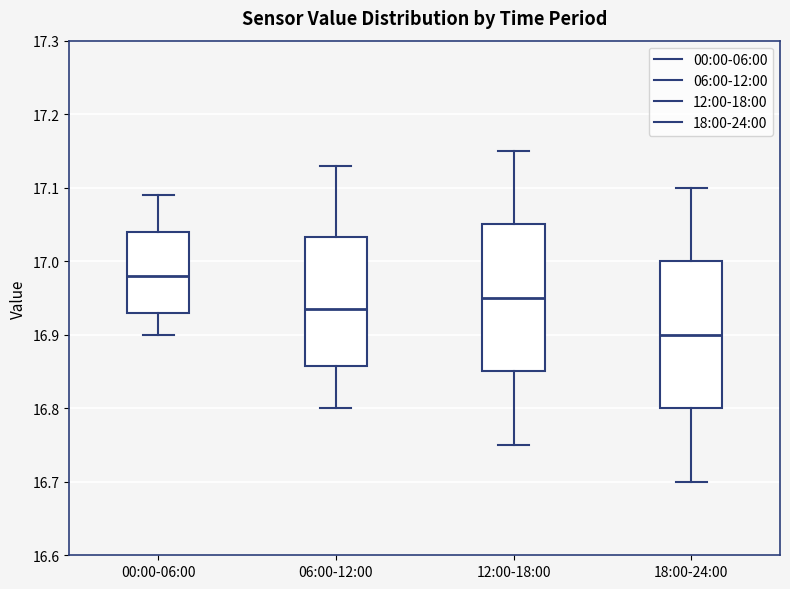

Reading left to right, transcribe this box plot: for each box, give where its median line is, the range the box spans, and where its two whiskers end, as read against the y-axis. The values are not printed on the chart, so give them approximately, as read against the axis.

00:00-06:00: median 16.98, box 16.93 to 17.04, whiskers 16.90 to 17.09
06:00-12:00: median 16.94, box 16.86 to 17.03, whiskers 16.80 to 17.13
12:00-18:00: median 16.95, box 16.85 to 17.05, whiskers 16.75 to 17.15
18:00-24:00: median 16.90, box 16.80 to 17.00, whiskers 16.70 to 17.10